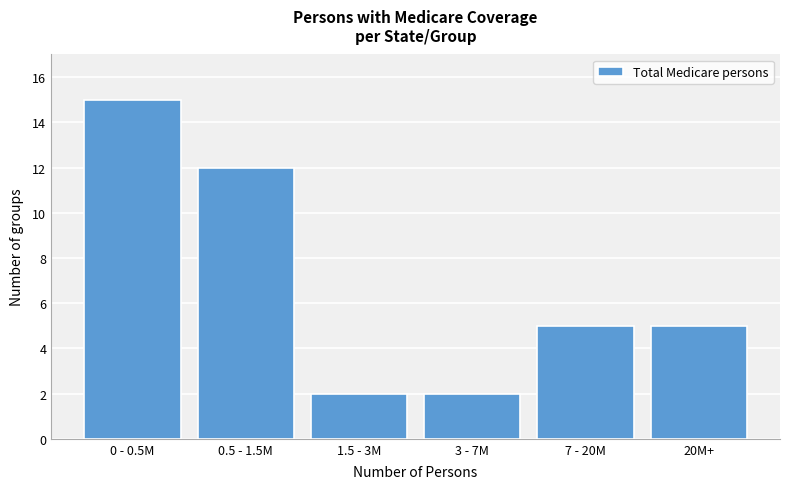

Reading left to right, transcribe all the data shown in this chart.

15	12	2	2	5	5